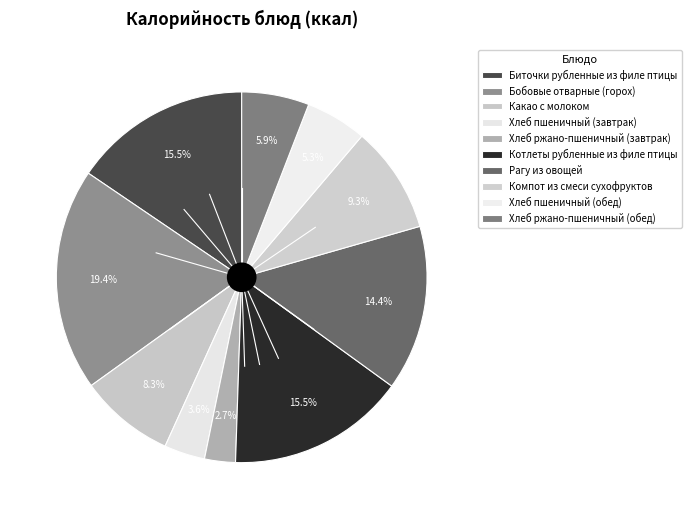

What is the ratio of the value at Бобовые отварные (горох) to the value at Хлеб пшеничный (обед)?

3.6